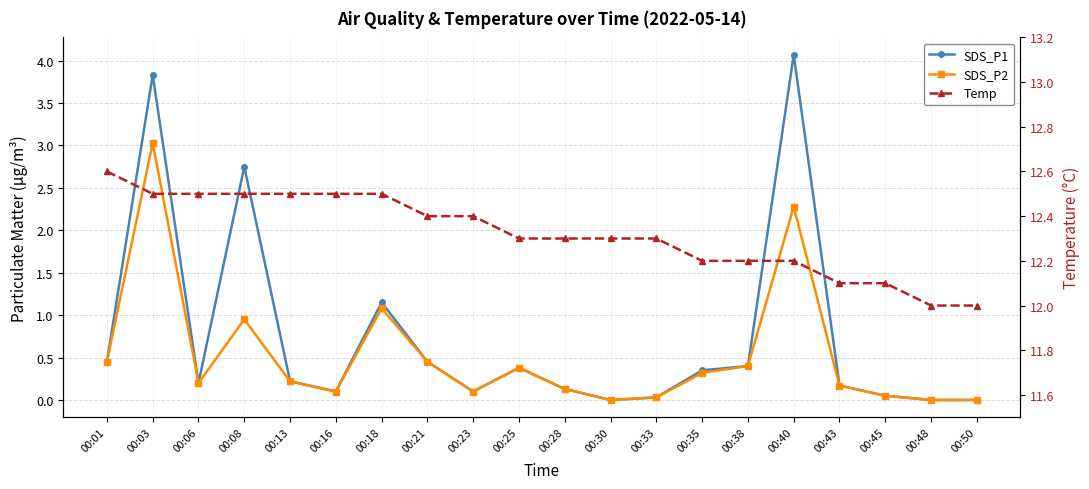

Which category has the highest value in the Temp series?

00:01